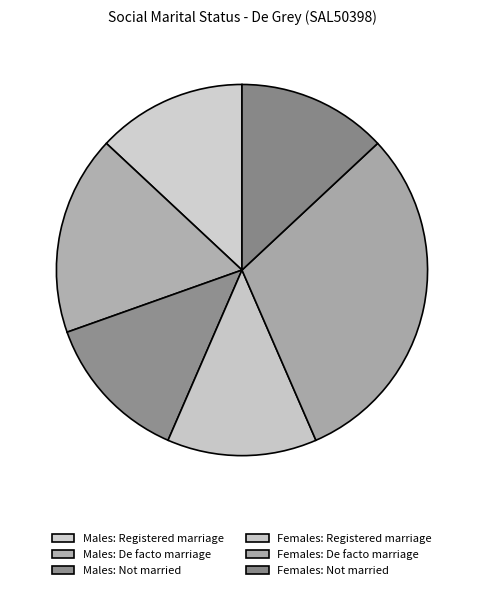

Is Females: Registered marriage the majority of the pie?

No